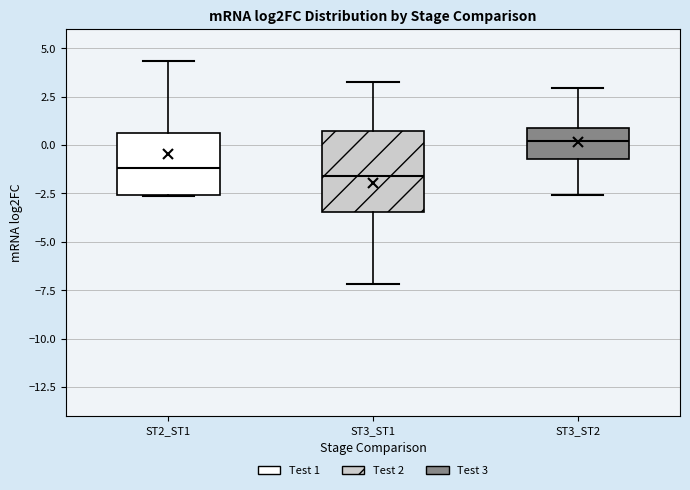

Which box is the tallest, from its lower edge to its upper edge?

ST3_ST1